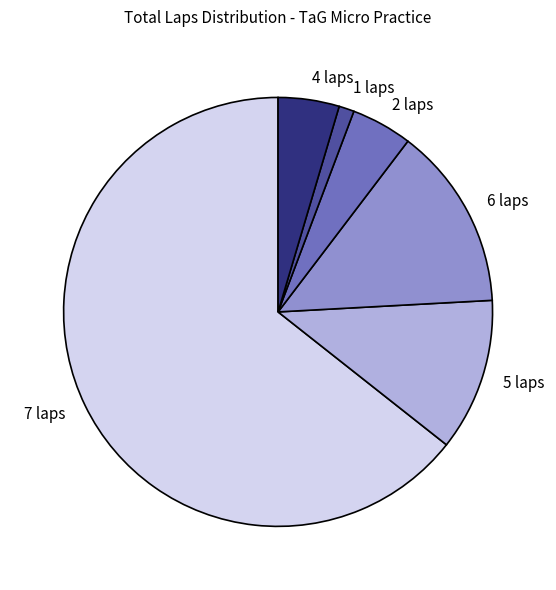

How many segments does this pie chart have?

6